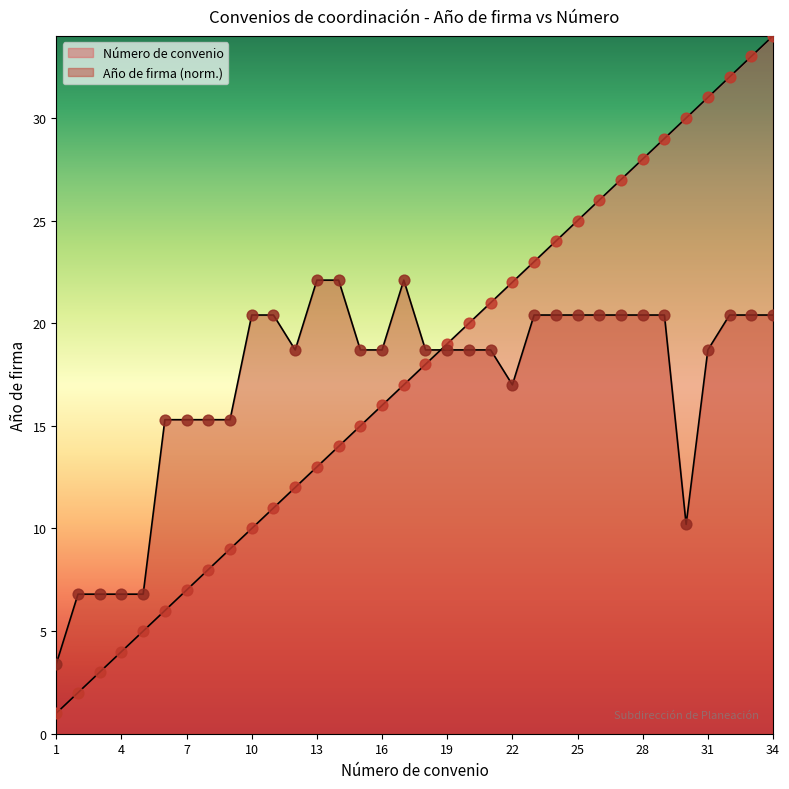

Which series has the largest Y range (max minus min)?

Número de convenio